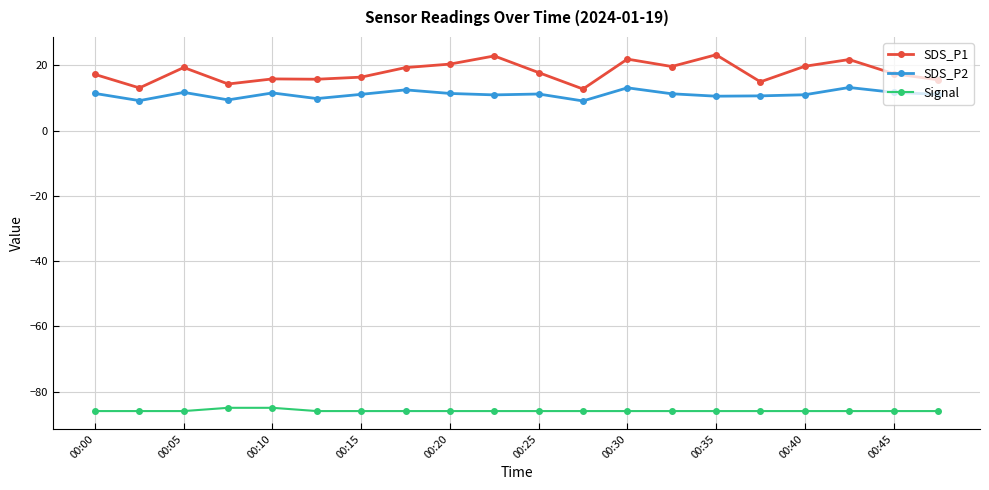

What is the value of the SDS_P1 point at the 12th from the left?

12.7